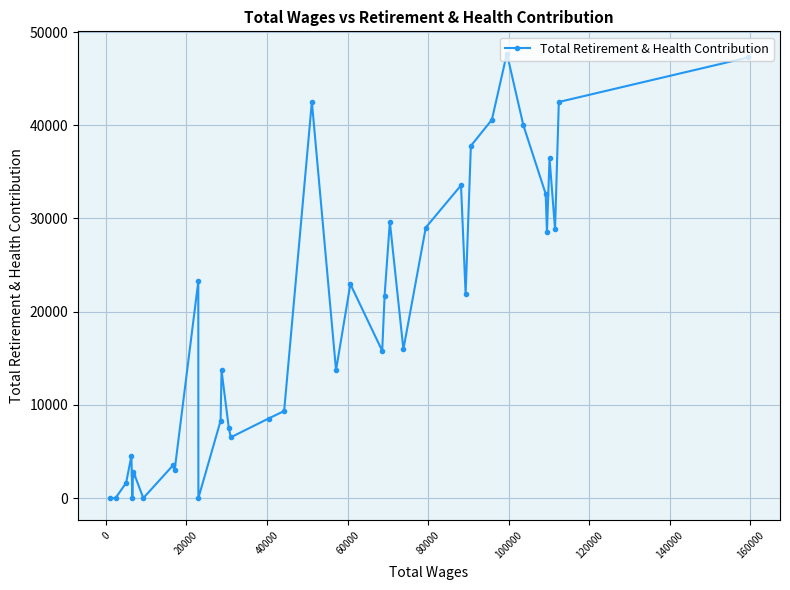

What is the greatest value displayed?

47696